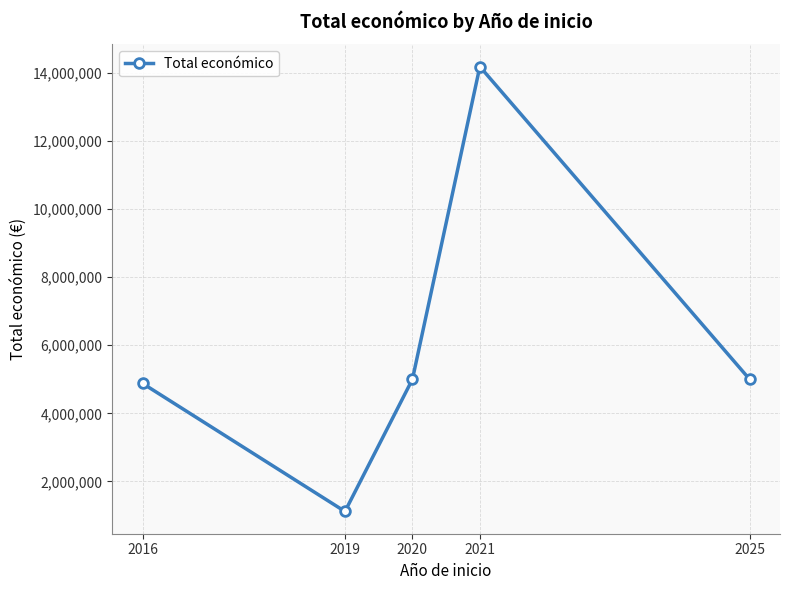

Between 2016 and 2021, which is larger?

2021